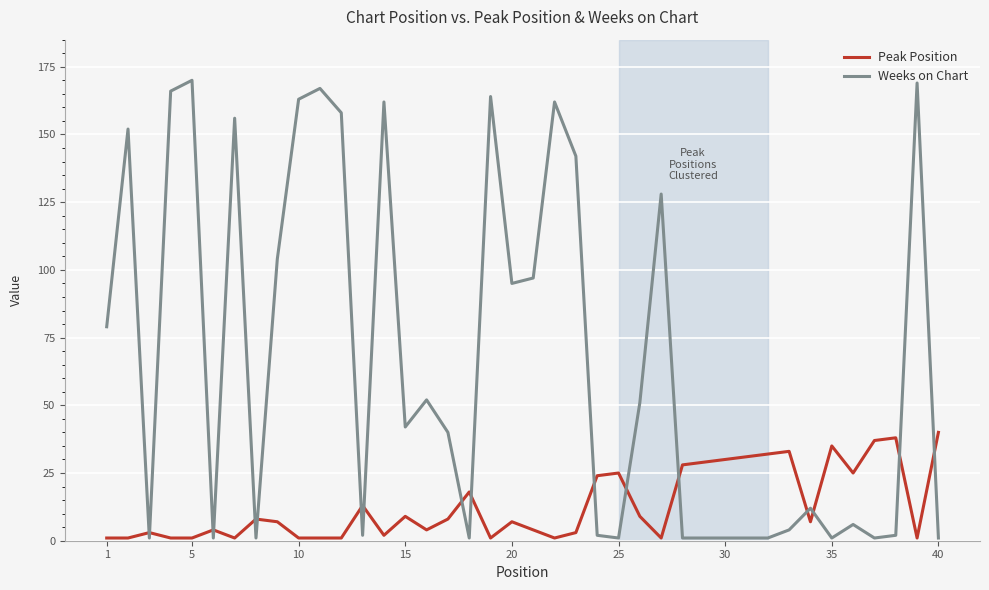

After their last crossing, which series has the higher values: Peak Position or Weeks on Chart?

Peak Position